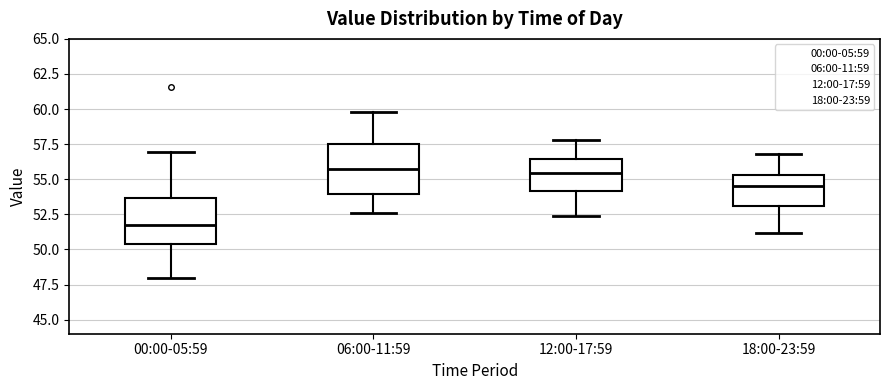

Reading left to right, read every box against the y-axis: the position of its median line, the range the box covers, and the ends of its whiskers. The values are not printed on the chart, so give them approximately, as read against the axis.

00:00-05:59: median 51.5, box 50.5 to 53.5, whiskers 48.0 to 57.0
06:00-11:59: median 56.0, box 54.0 to 57.5, whiskers 52.5 to 60.0
12:00-17:59: median 55.5, box 54.0 to 56.5, whiskers 52.5 to 58.0
18:00-23:59: median 54.5, box 53.0 to 55.5, whiskers 51.0 to 57.0